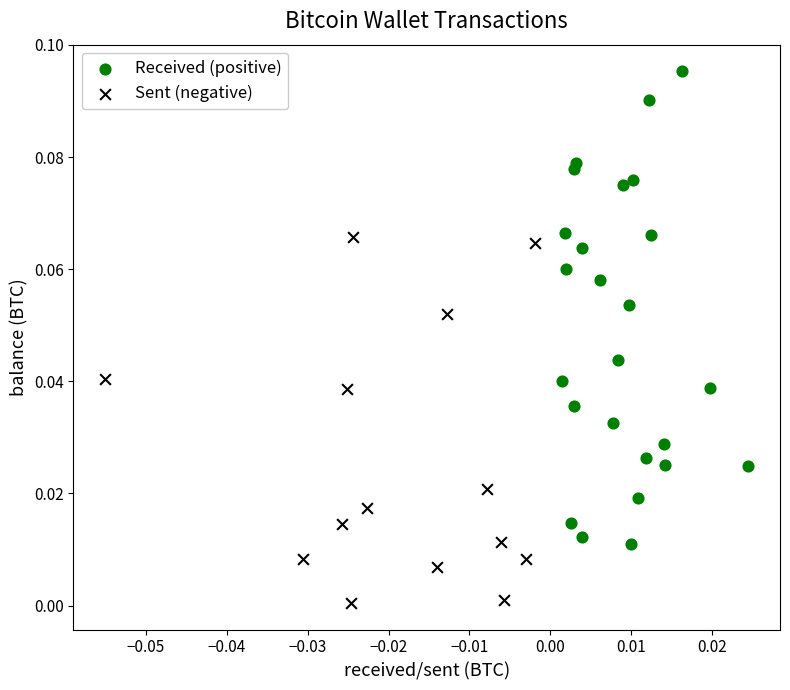

Which series has the widest spread of Y values?

Received (positive)